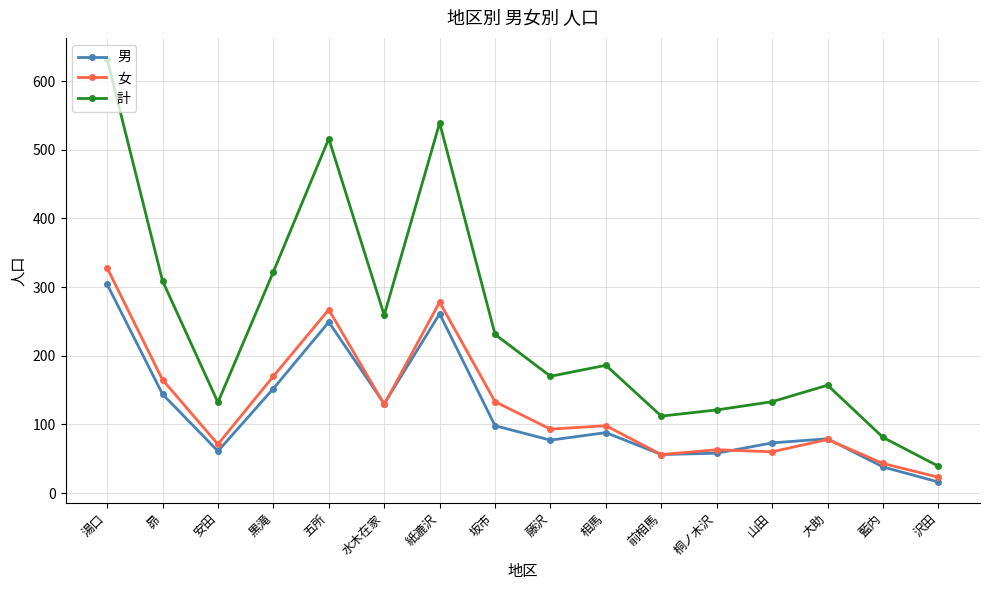

What is the maximum value shown in the chart?

632